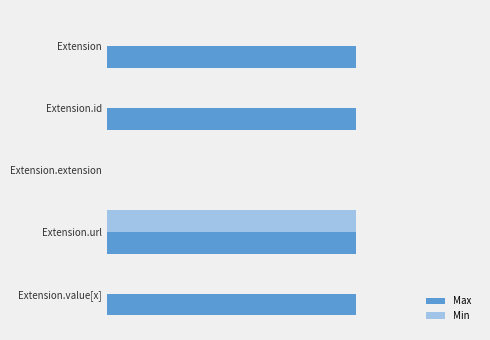

What is the value of the Max bar at the 2nd from the left?

1